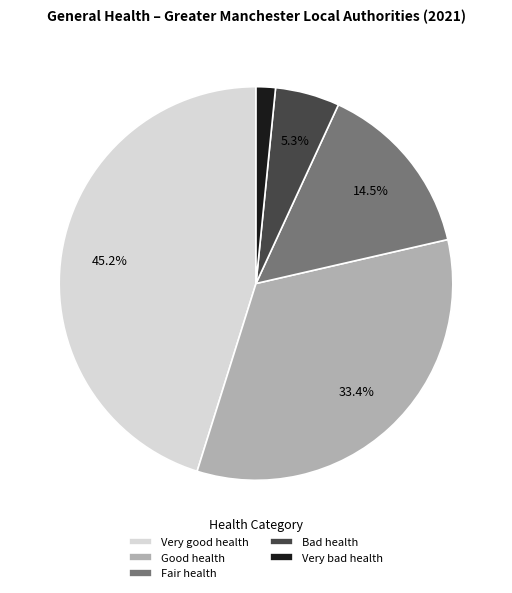

What portion of the pie excludes Fair health?

85.5%